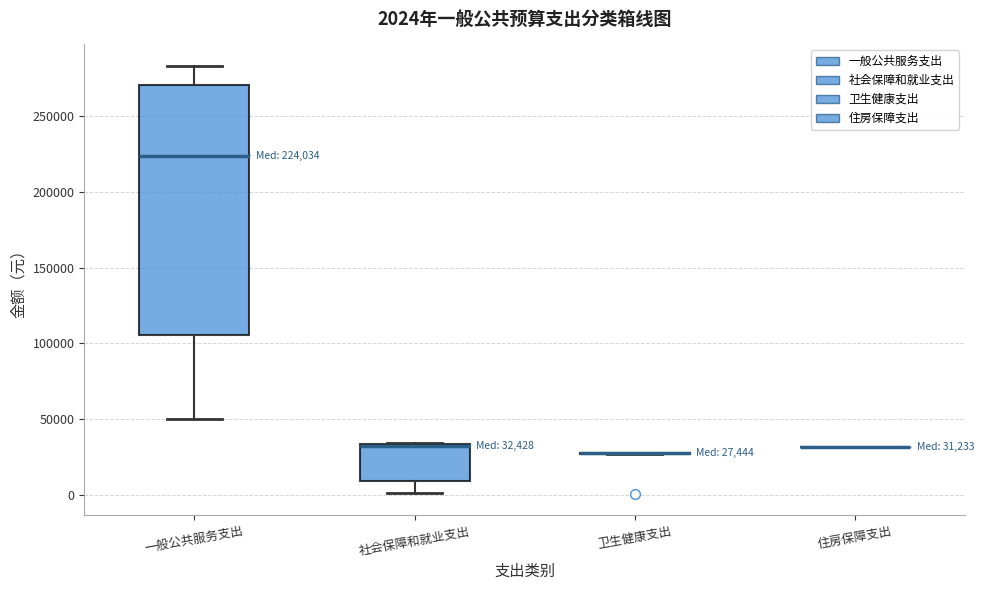

Which box is the tallest, from its lower edge to its upper edge?

一般公共服务支出